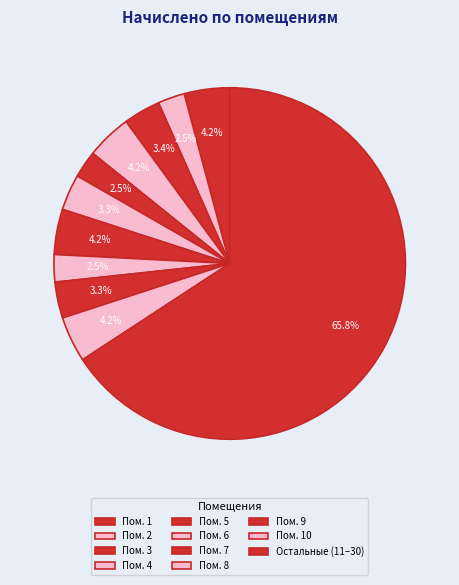

Count the number of slices in the pie.

11